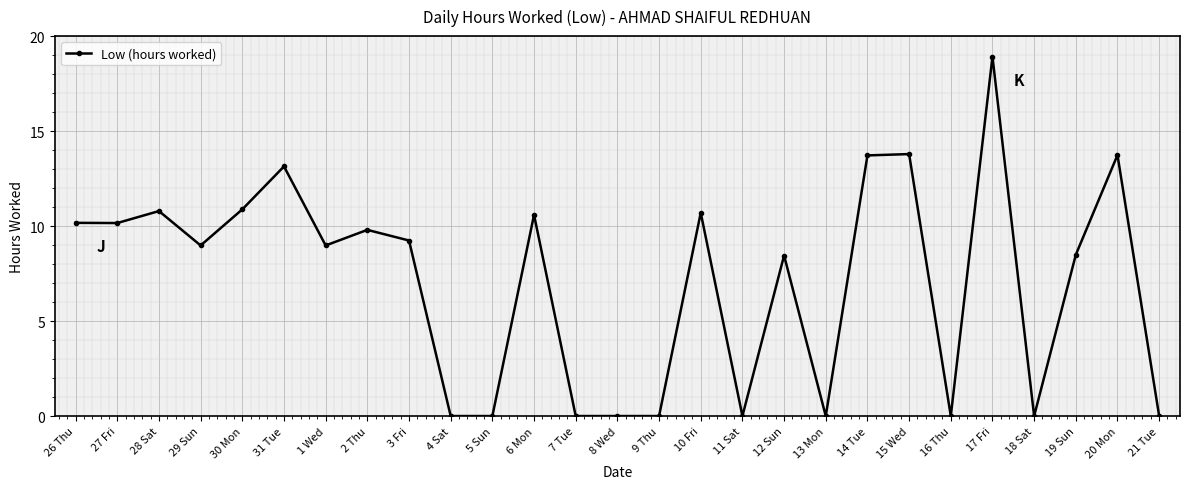

What is the greatest value displayed?

18.9